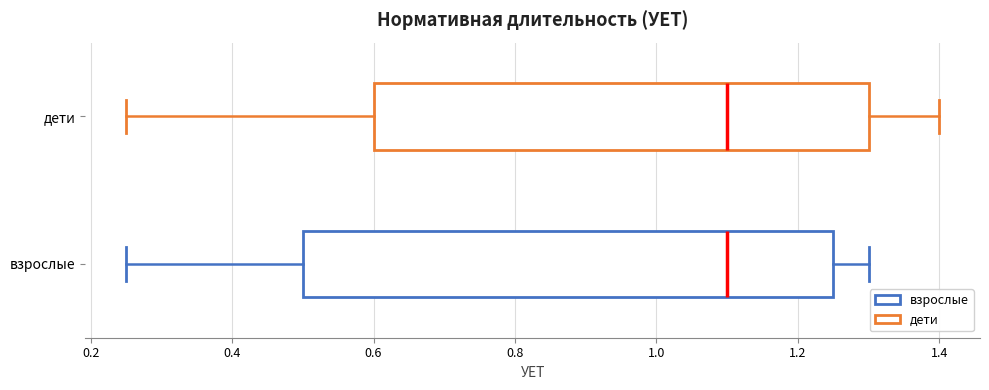

Where is the right edge of the box for дети on the x-axis? The values are not printed on the chart, so give them approximately, as read against the axis.

1.30